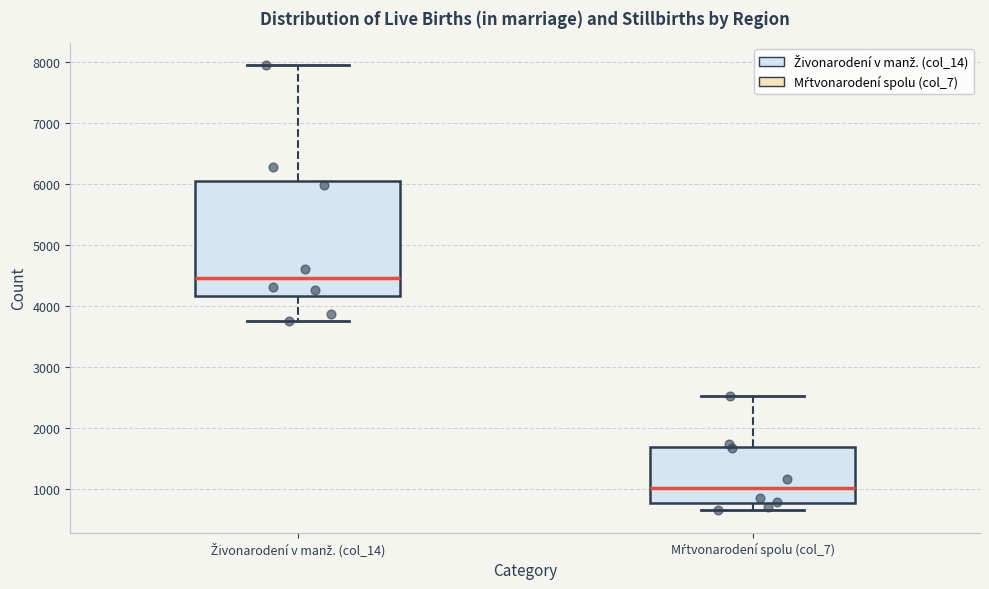

Reading left to right, read every box against the y-axis: the position of its median line, the range the box covers, and the ends of its whiskers. The values are not printed on the chart, so give them approximately, as read against the axis.

Živonarodení v manž. (col_14): median 4500, box 4200 to 6100, whiskers 3800 to 8000
Mŕtvonarodení spolu (col_7): median 1000, box 800 to 1700, whiskers 700 to 2500